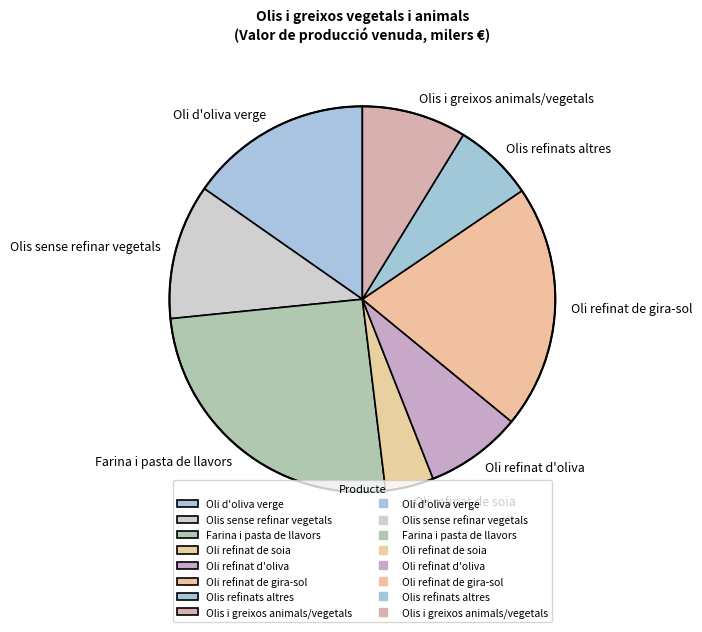

Is there a majority slice in this chart?

No